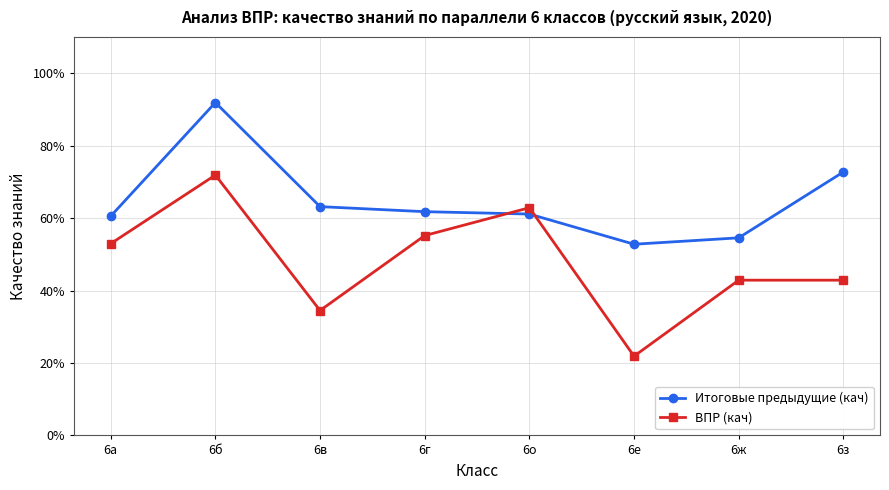

Read the Итоговые предыдущие (кач) value at 6о.

0.6